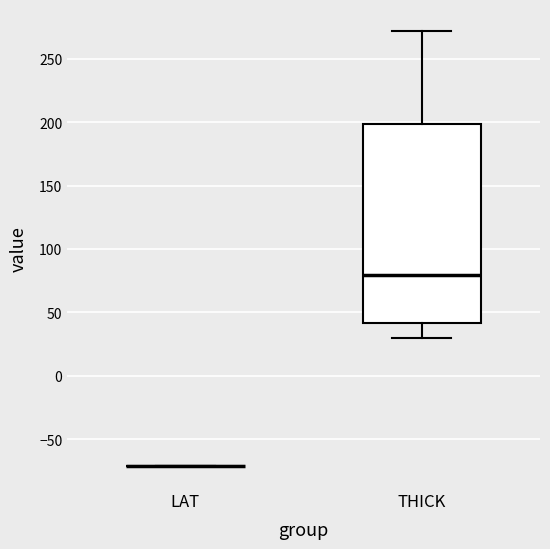

Reading left to right, transcribe this box plot: for each box, give where its median line is, the range the box spans, and where its two whiskers end, as read against the y-axis. The values are not printed on the chart, so give them approximately, as read against the axis.

LAT: box collapsed to a line at -70, whiskers -70 to -70
THICK: median 80, box 40 to 200, whiskers 30 to 270